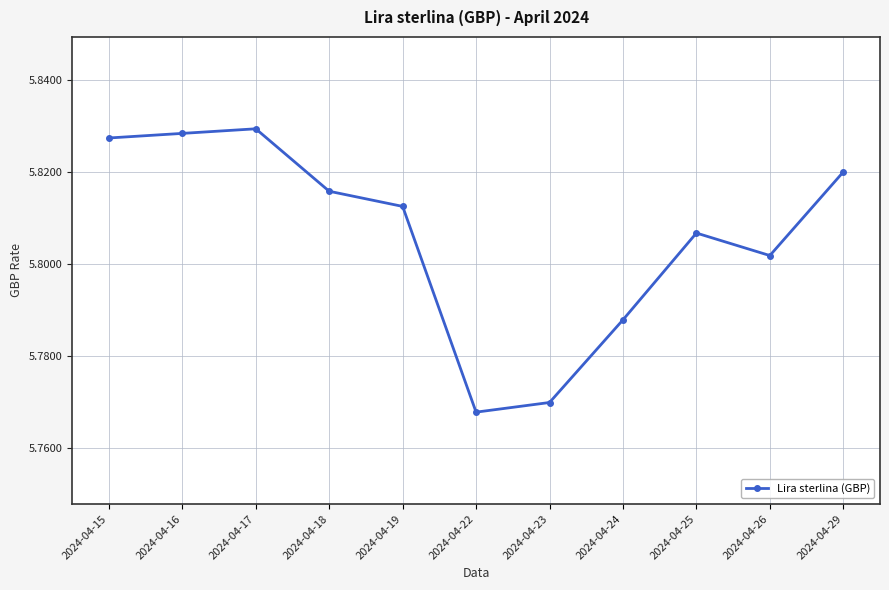

How many points are lower than both their immediate neighbors (excluding endpoints)?

2